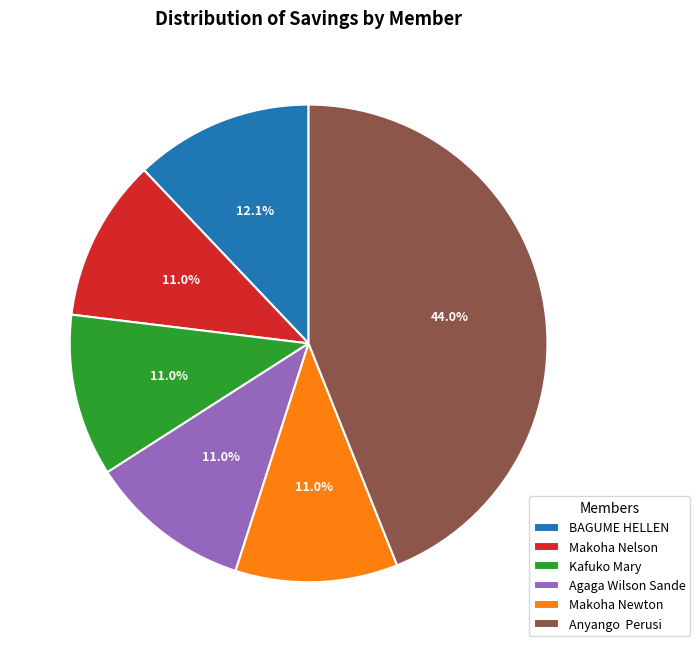

To the nearest percent, what is the average slice percentage?

17%